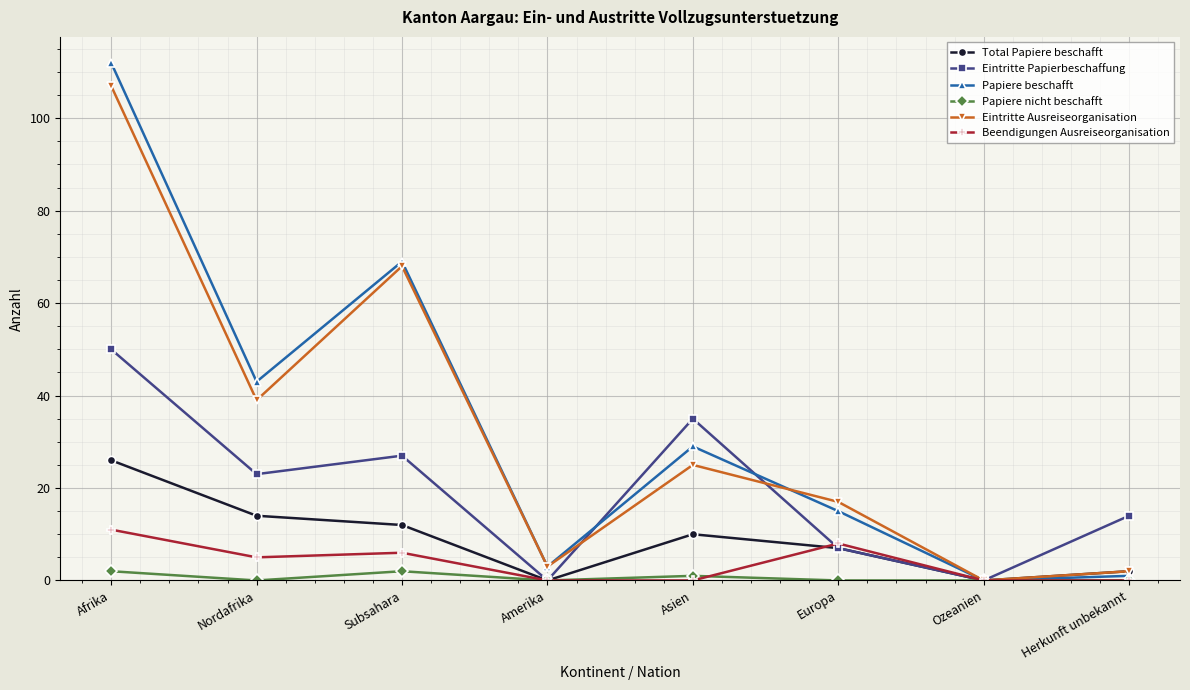

What is the difference between the maximum and minimum values in the Papiere beschafft series?

112